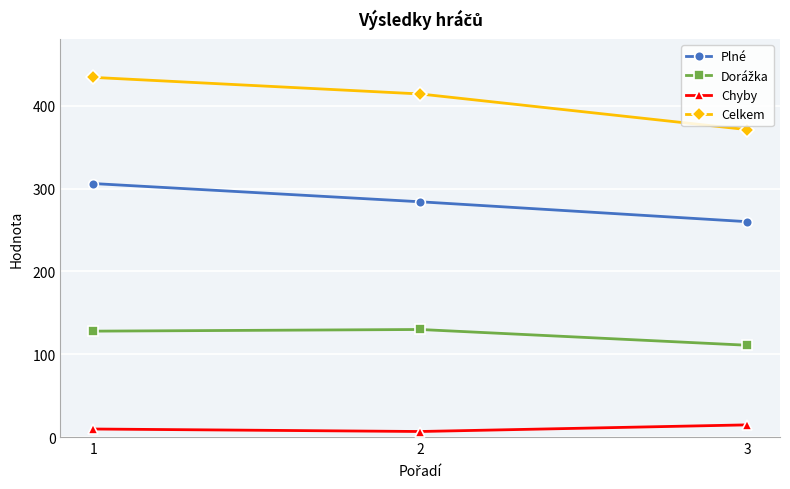

What is the minimum value for Celkem?

371